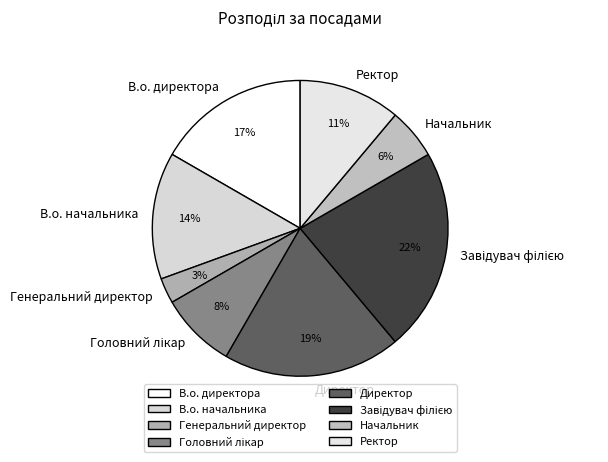

Does any single category account for the majority?

No